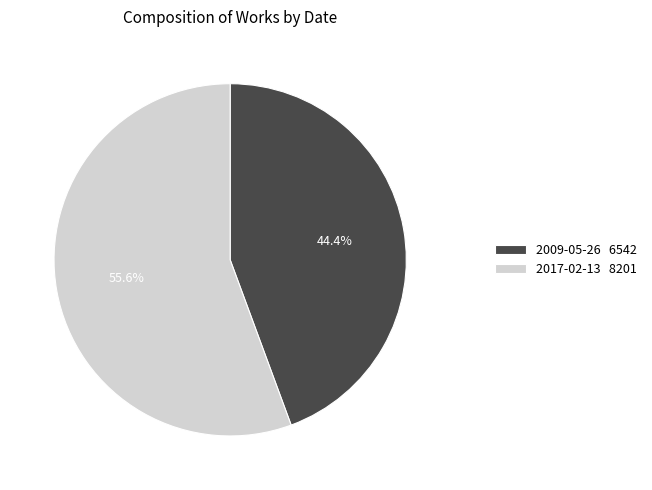

Rank the categories by value from lowest to highest.

2009-05-26, 2017-02-13